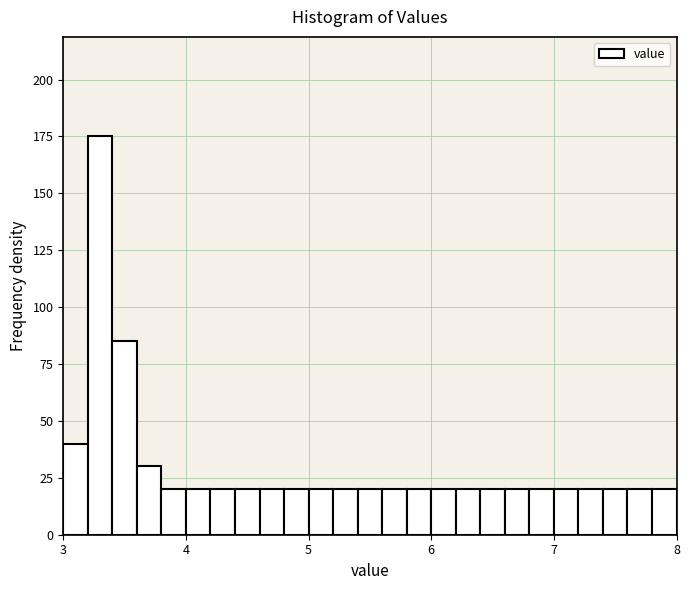

Around what value on the x-axis is the tallest bar? Give the approximate position of its centre, as read against the axis.

3.3